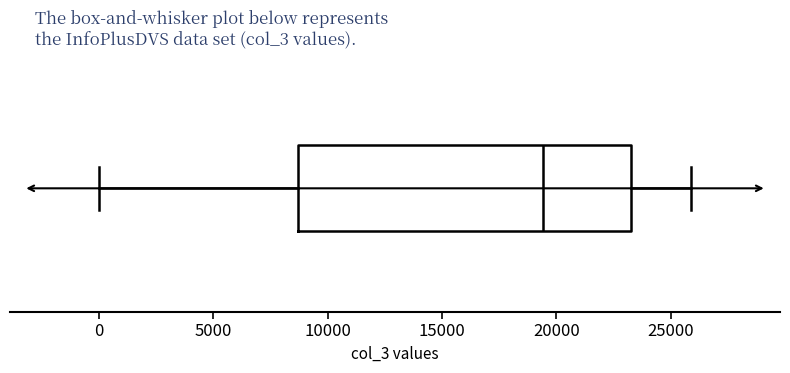

Read this box plot against the x-axis: the position of the median line, the range covered by the box, and the ends of both whiskers. The values are not printed on the chart, so give them approximately, as read against the axis.

median 19500, box 8500 to 23000, whiskers 0 to 26000